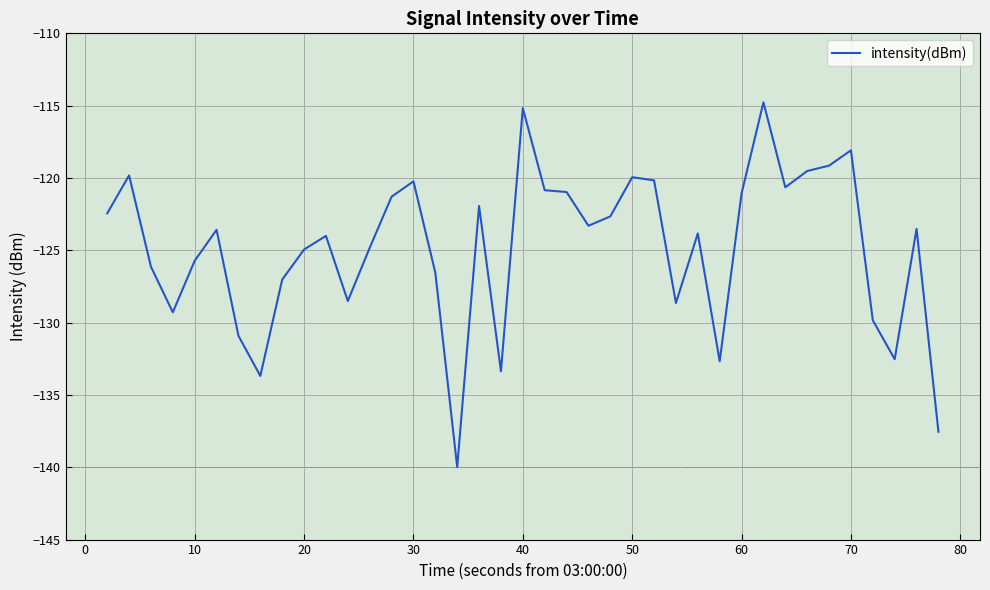

What is the maximum value shown in the chart?

-114.8